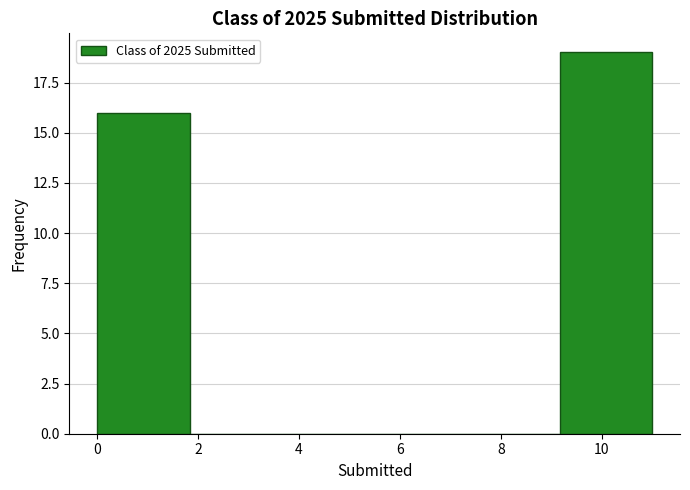

Reading left to right, transcribe this chart: for each bar, give the range it covers on the x-axis and its height. Neither the bar edges nor the heights are printed on the chart, so give them approximately, as read against the axes.

0.0 to 1.8: 16
1.8 to 3.6: 0
3.6 to 5.6: 0
5.6 to 7.4: 0
7.4 to 9.2: 0
9.2 to 11.0: 19